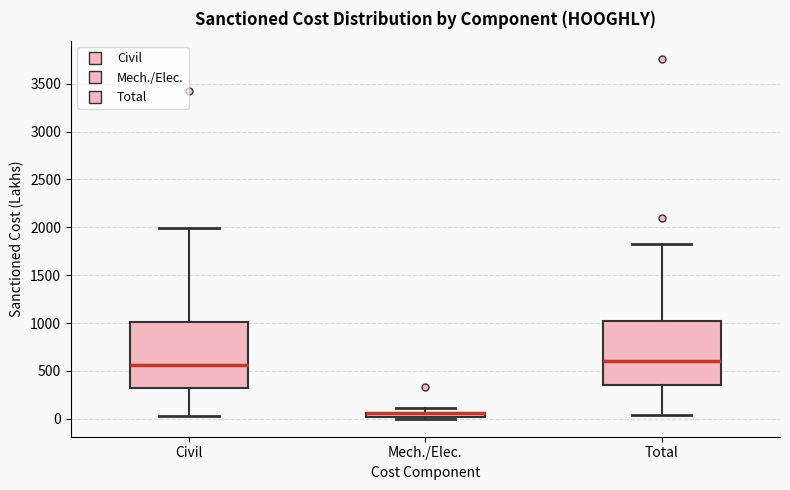

Where does the median line of the box for Total sit on the y-axis? The values are not printed on the chart, so give them approximately, as read against the axis.

600